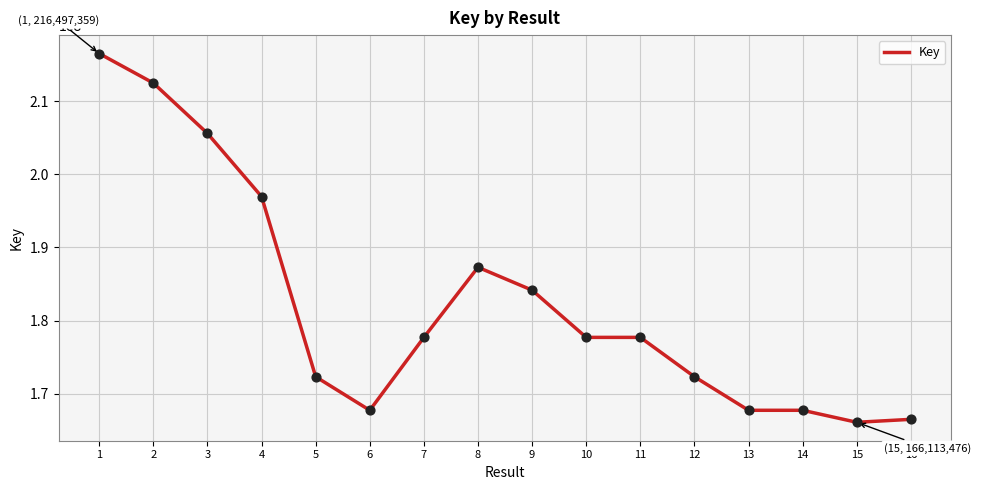

What is the ratio of the value at 3 to the value at 10?

1.2